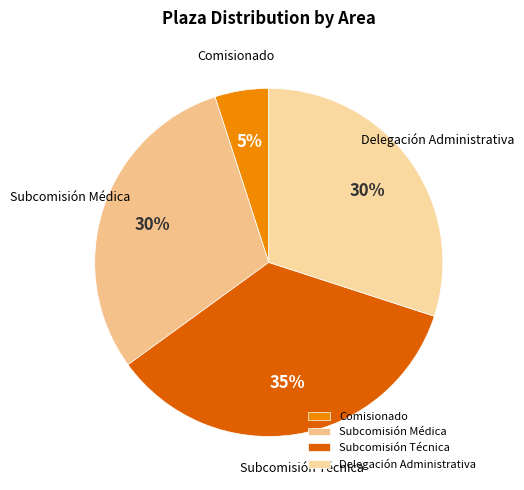

To the nearest percent, what portion does Subcomisión Técnica represent?

35%